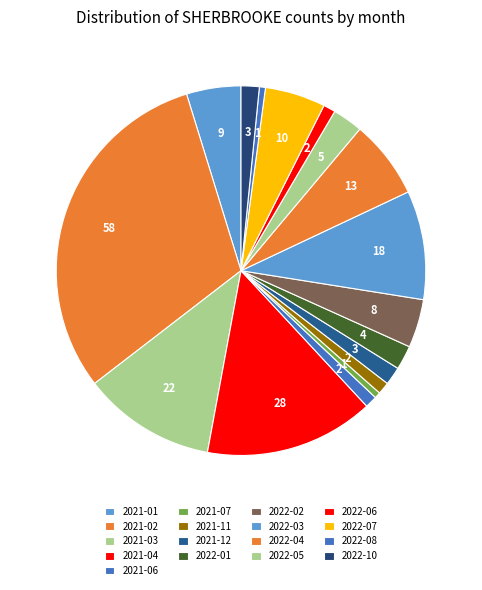

The 2021-07 slice represents 1% of the pie. True or false?

True